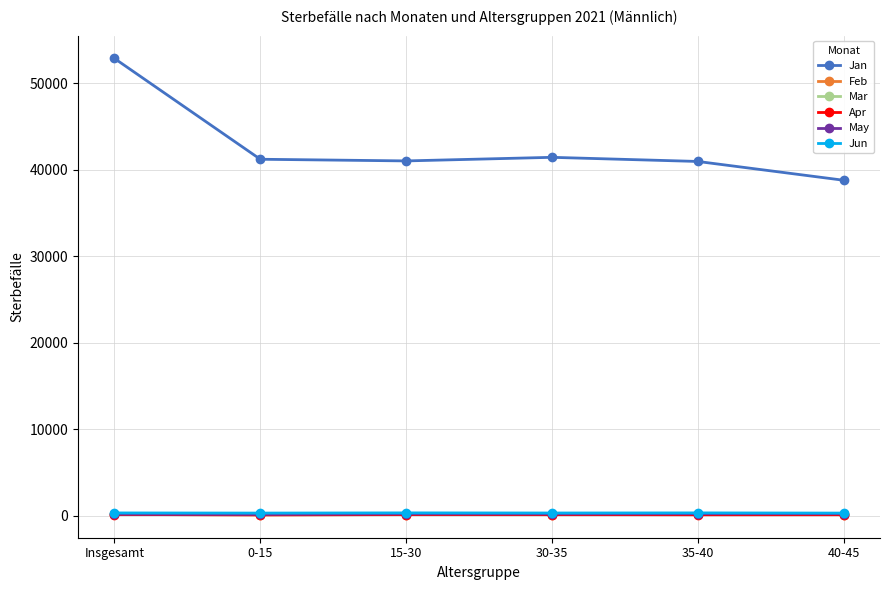

True or false: Apr has a value of 124 at 0-15.

True